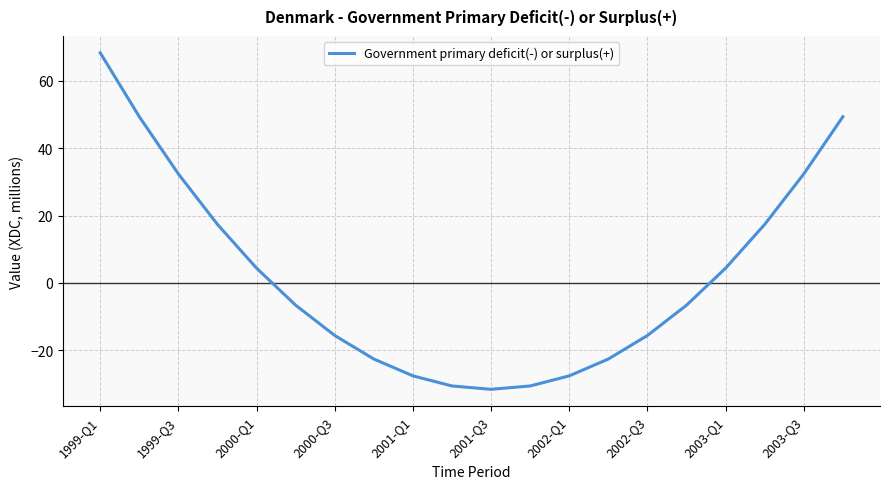

How many values are below -6?

11